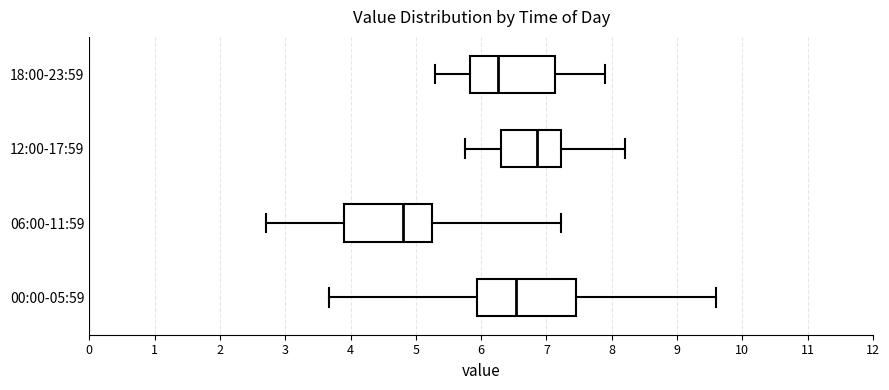

Reading bottom to top, transcribe this box plot: for each box, give where its median line is, the range the box spans, and where its two whiskers end, as read against the x-axis. The values are not printed on the chart, so give them approximately, as read against the axis.

00:00-05:59: median 6.5, box 5.9 to 7.5, whiskers 3.7 to 9.6
06:00-11:59: median 4.8, box 3.9 to 5.3, whiskers 2.7 to 7.2
12:00-17:59: median 6.9, box 6.3 to 7.2, whiskers 5.8 to 8.2
18:00-23:59: median 6.3, box 5.8 to 7.1, whiskers 5.3 to 7.9